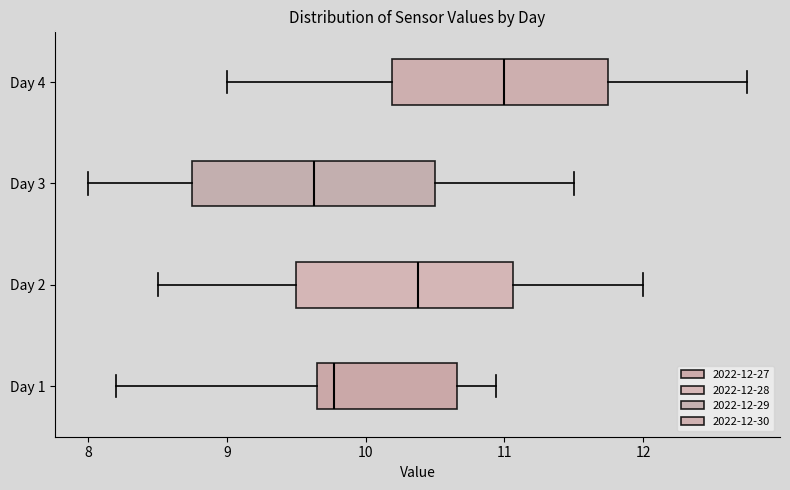

Where does the median line of the box for Day 4 sit on the x-axis? The values are not printed on the chart, so give them approximately, as read against the axis.

11.0